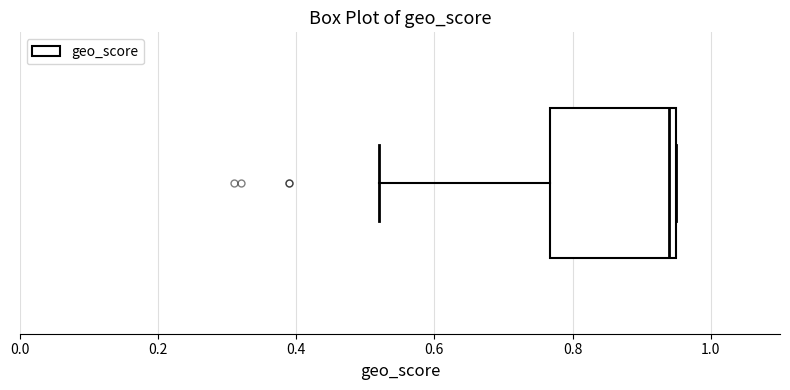

Transcribe this box plot: give where the median line is, the range the box spans, and where the two whiskers end, as read against the x-axis. The values are not printed on the chart, so give them approximately, as read against the axis.

median 0.94, box 0.76 to 0.96, whiskers 0.52 to 0.96